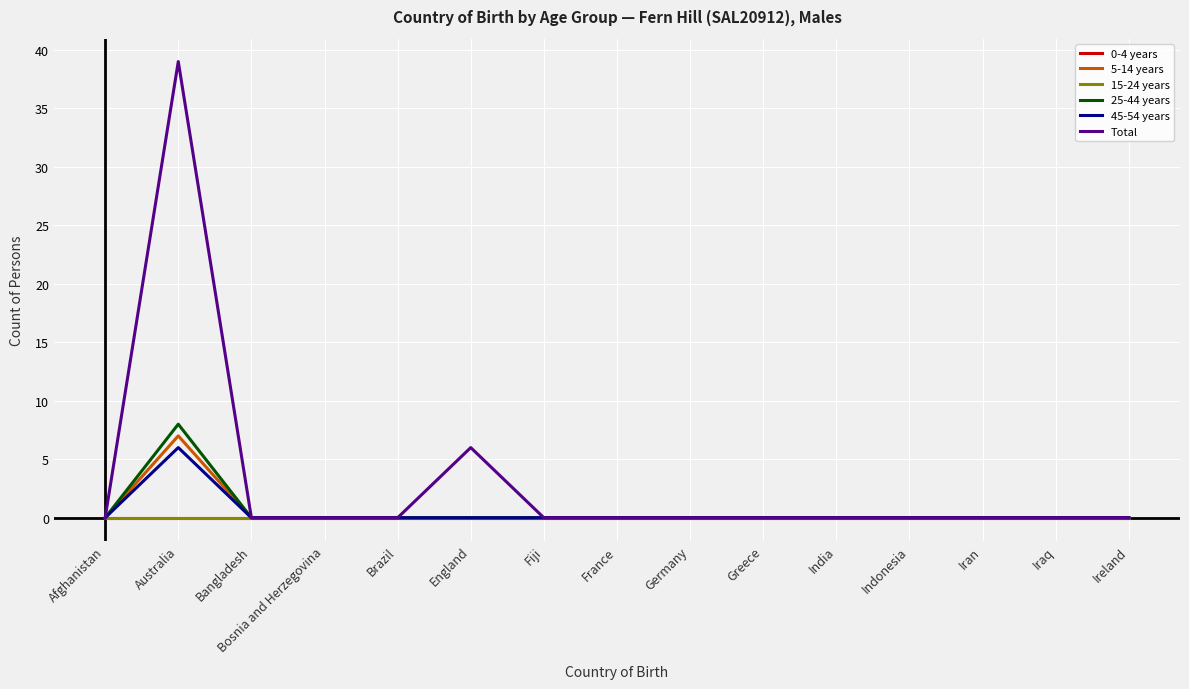

Is this an area chart (filled region under the line)?

No